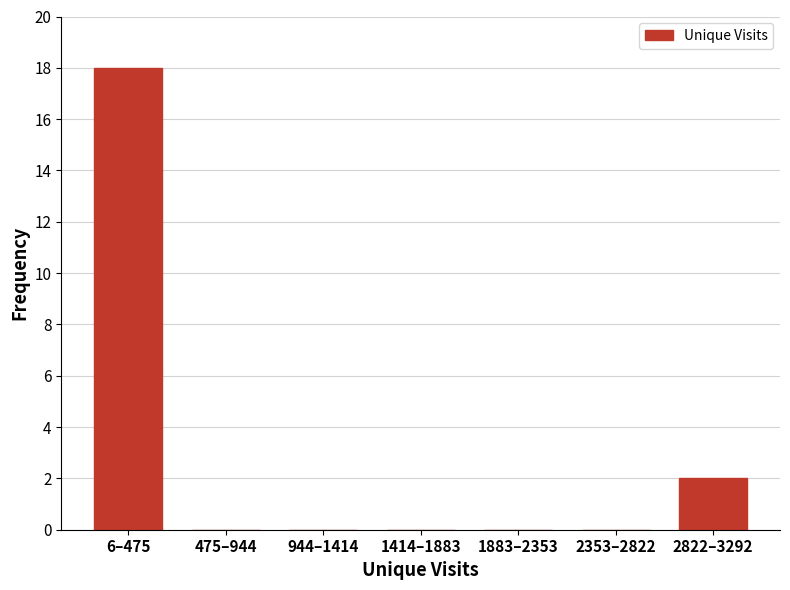

Reading left to right, extract all data points from this chart.

6–475=18	475–944=0	944–1414=0	1414–1883=0	1883–2353=0	2353–2822=0	2822–3292=2